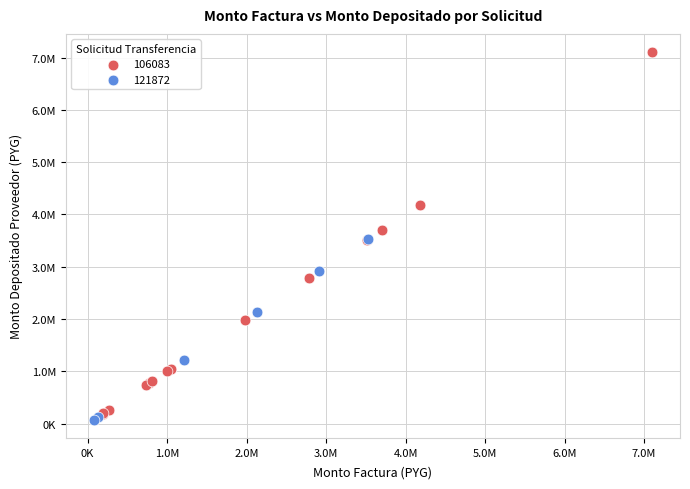

What are all the series names shown in the legend?

106083, 121872